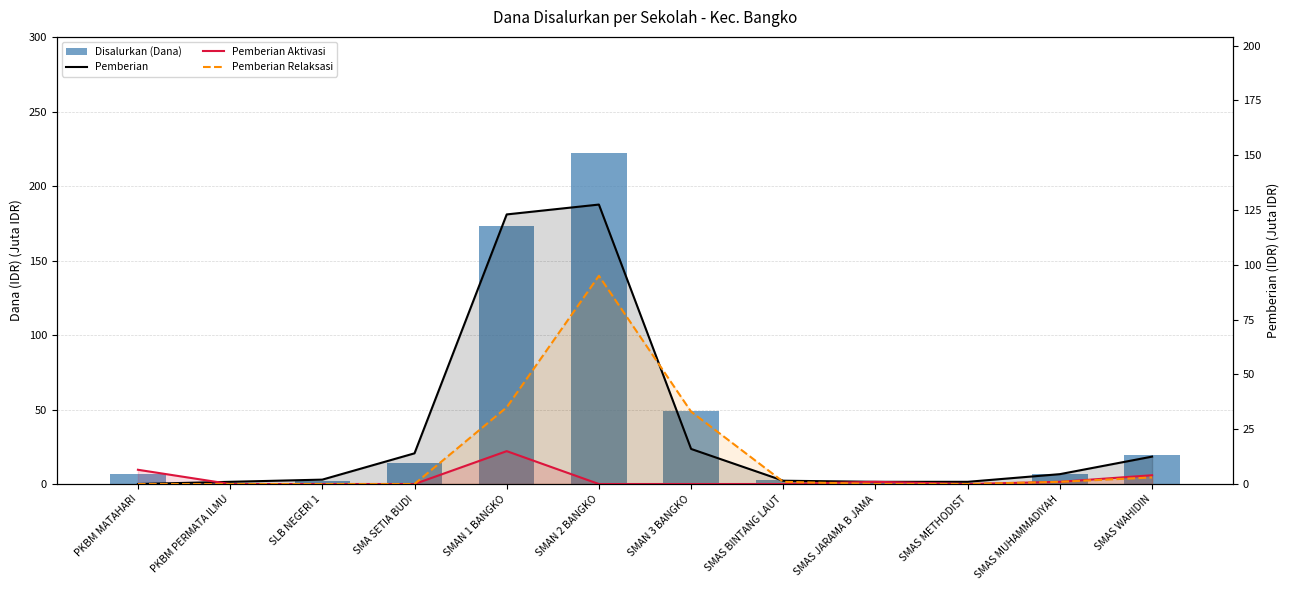

Which has a higher value, SMAS METHODIST or PKBM PERMATA ILMU?

SMAS METHODIST